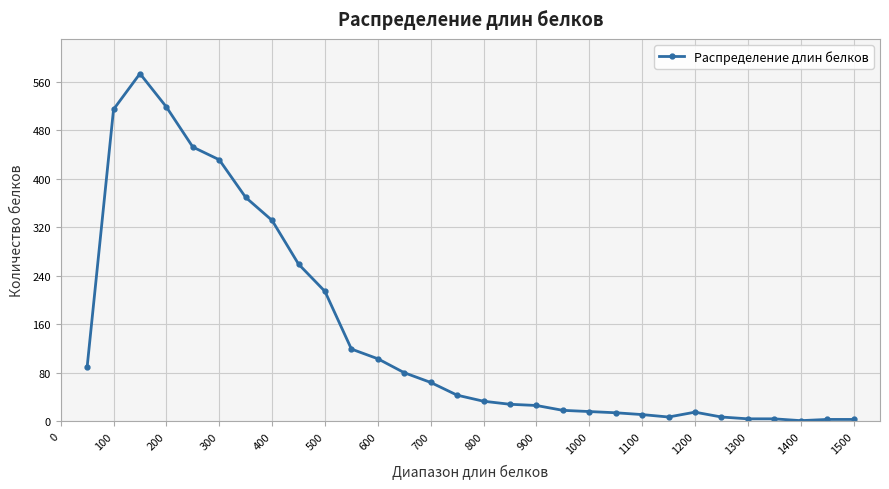

What is the maximum value shown in the chart?

573